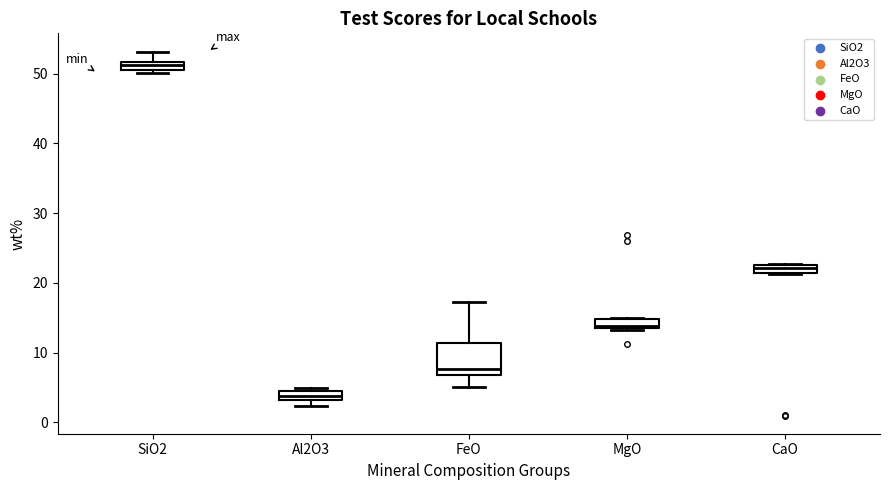

Comparing the boxes themselves (not the whiskers), which one is the tallest?

FeO